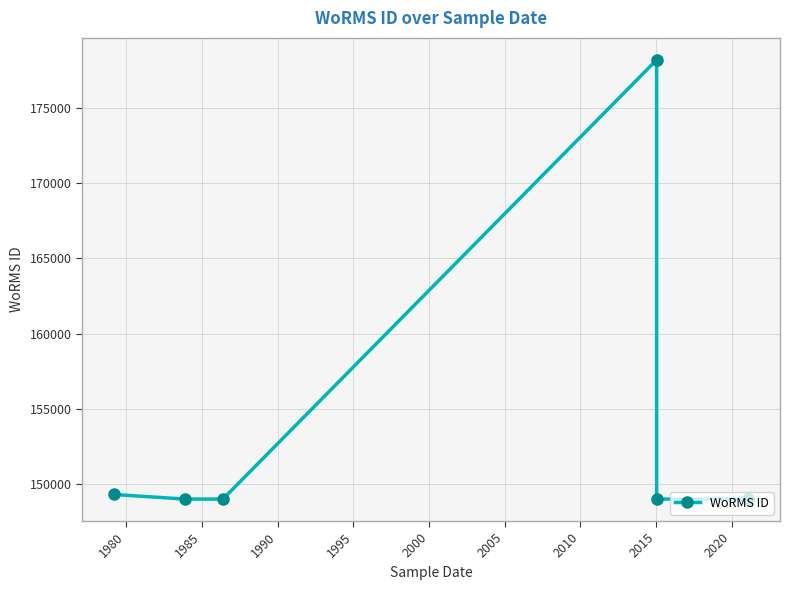

What is the value of the 2nd point from the left?

148985